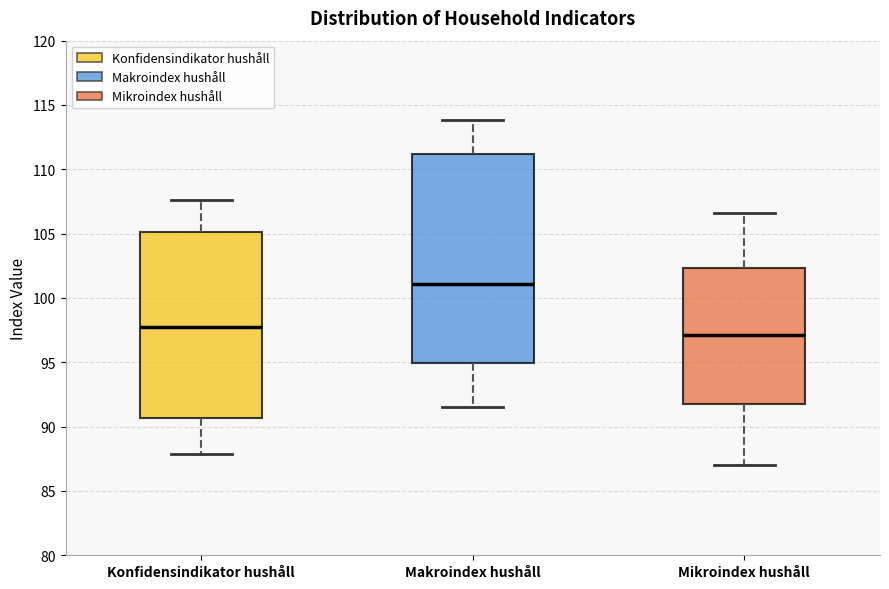

Reading left to right, transcribe this box plot: for each box, give where its median line is, the range the box spans, and where its two whiskers end, as read against the y-axis. The values are not printed on the chart, so give them approximately, as read against the axis.

Konfidensindikator hushåll: median 98.0, box 90.5 to 105.0, whiskers 88.0 to 107.5
Makroindex hushåll: median 101.0, box 95.0 to 111.0, whiskers 91.5 to 114.0
Mikroindex hushåll: median 97.0, box 91.5 to 102.5, whiskers 87.0 to 106.5